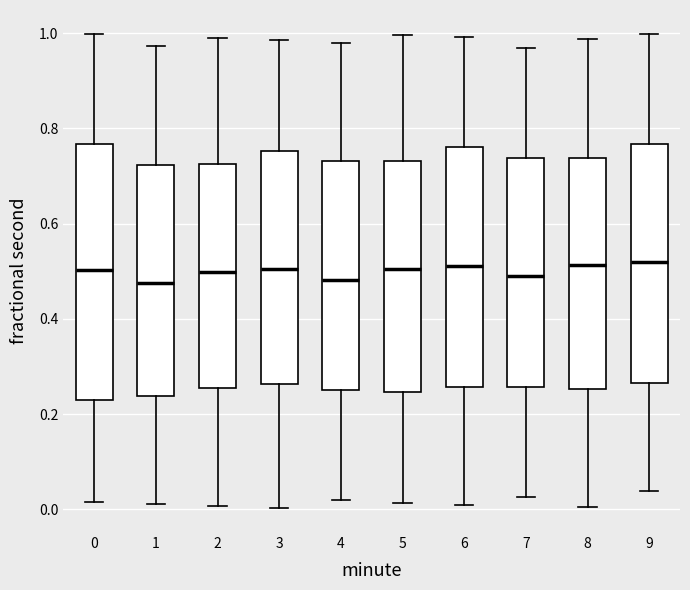

Reading left to right, transcribe this box plot: for each box, give where its median line is, the range the box spans, and where its two whiskers end, as read against the y-axis. The values are not printed on the chart, so give them approximately, as read against the axis.

0: median 0.50, box 0.22 to 0.76, whiskers 0.02 to 1.00
1: median 0.48, box 0.24 to 0.72, whiskers 0.02 to 0.98
2: median 0.50, box 0.26 to 0.72, whiskers 0.00 to 1.00
3: median 0.50, box 0.26 to 0.76, whiskers 0.00 to 0.98
4: median 0.48, box 0.26 to 0.74, whiskers 0.02 to 0.98
5: median 0.50, box 0.24 to 0.74, whiskers 0.02 to 1.00
6: median 0.52, box 0.26 to 0.76, whiskers 0.00 to 1.00
7: median 0.48, box 0.26 to 0.74, whiskers 0.02 to 0.98
8: median 0.52, box 0.26 to 0.74, whiskers 0.00 to 0.98
9: median 0.52, box 0.26 to 0.76, whiskers 0.04 to 1.00